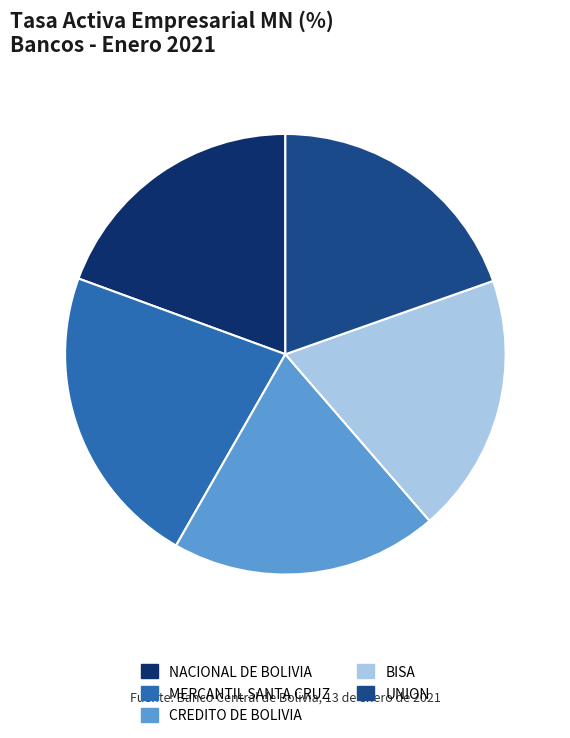

True or false: NACIONAL DE BOLIVIA accounts for 19% of the total.

True